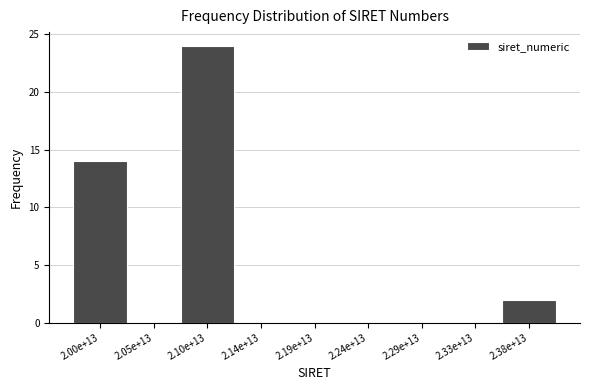

Reading left to right, transcribe all the data shown in this chart.

2.00e+13=14	2.05e+13=0	2.10e+13=24	2.14e+13=0	2.19e+13=0	2.24e+13=0	2.29e+13=0	2.33e+13=0	2.38e+13=2